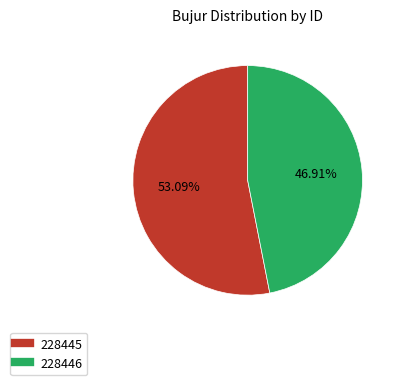

Is it true that 228446 is 32% of the pie?

False